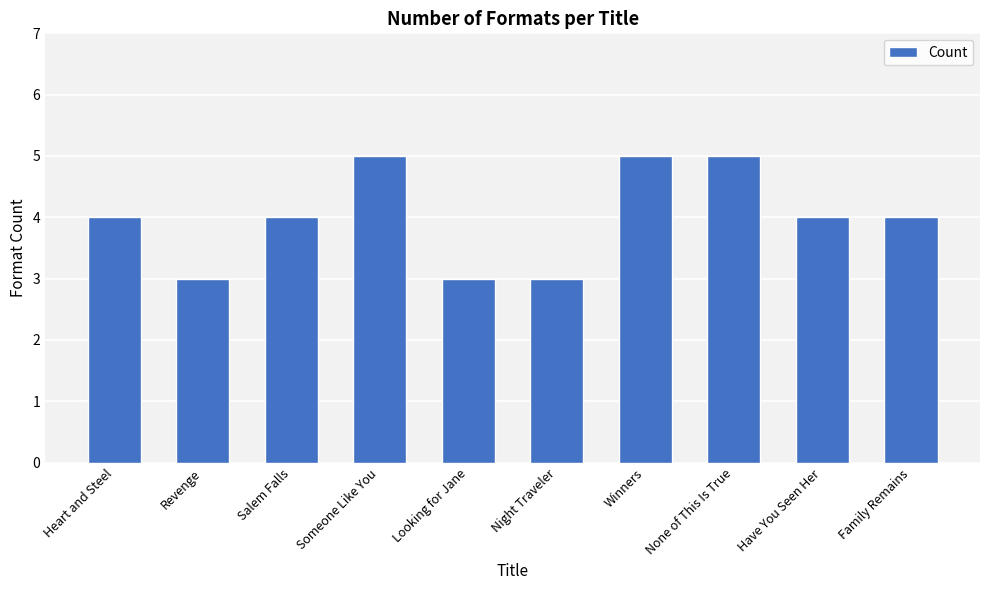

Reading left to right, what are all the values shown in this chart?

Heart and Steel=4	Revenge=3	Salem Falls=4	Someone Like You=5	Looking for Jane=3	Night Traveler=3	Winners=5	None of This Is True=5	Have You Seen Her=4	Family Remains=4